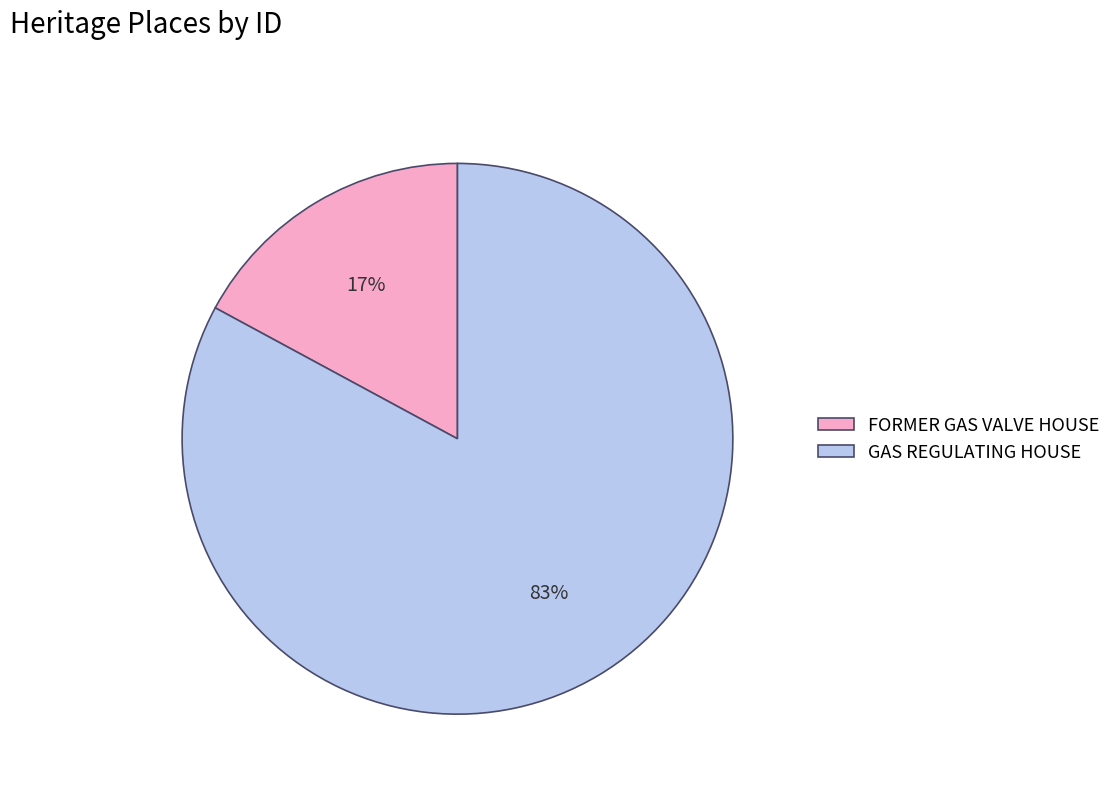

How many segments does this pie chart have?

2